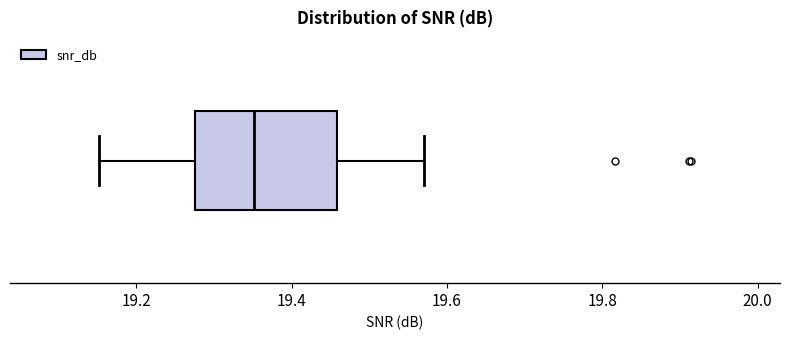

Where is the right edge of the box on the x-axis? The values are not printed on the chart, so give them approximately, as read against the axis.

19.46